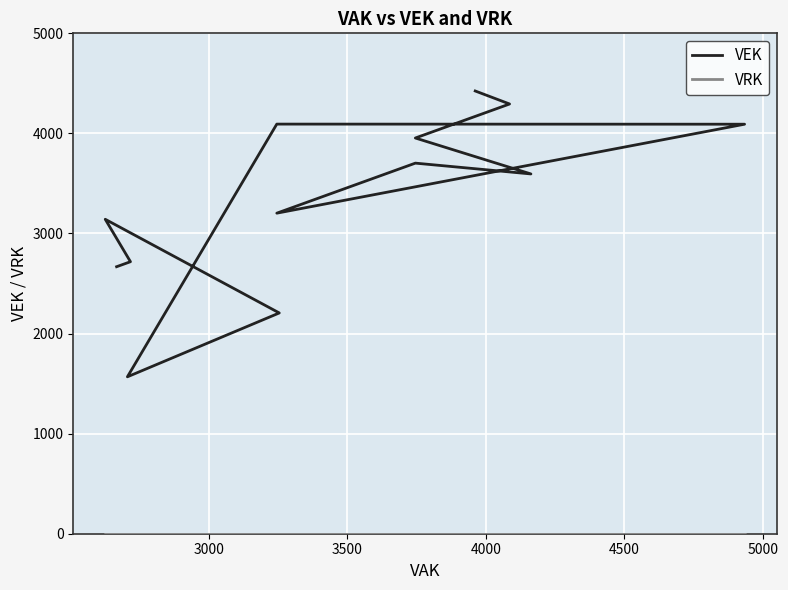

How many interior local peaks does the VEK series have?

2